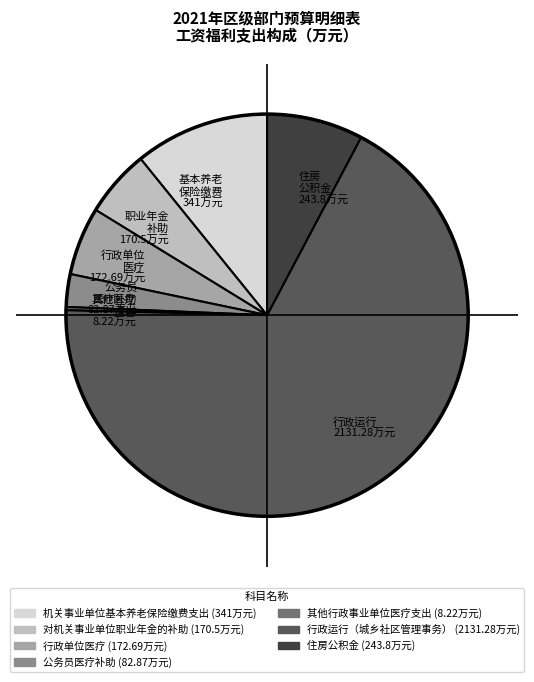

Is there any slice that represents more than half of the pie?

Yes